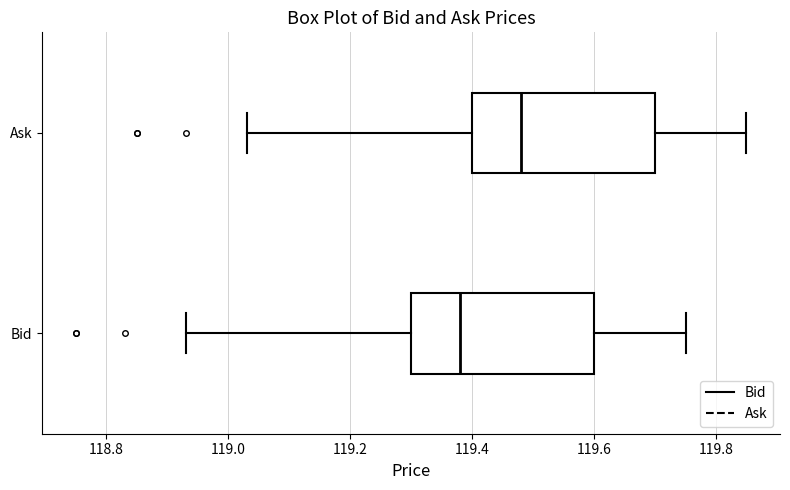

Reading bottom to top, read every box against the x-axis: the position of its median line, the range the box covers, and the ends of its whiskers. The values are not printed on the chart, so give them approximately, as read against the axis.

Bid: median 119.38, box 119.30 to 119.60, whiskers 118.94 to 119.76
Ask: median 119.48, box 119.40 to 119.70, whiskers 119.04 to 119.86